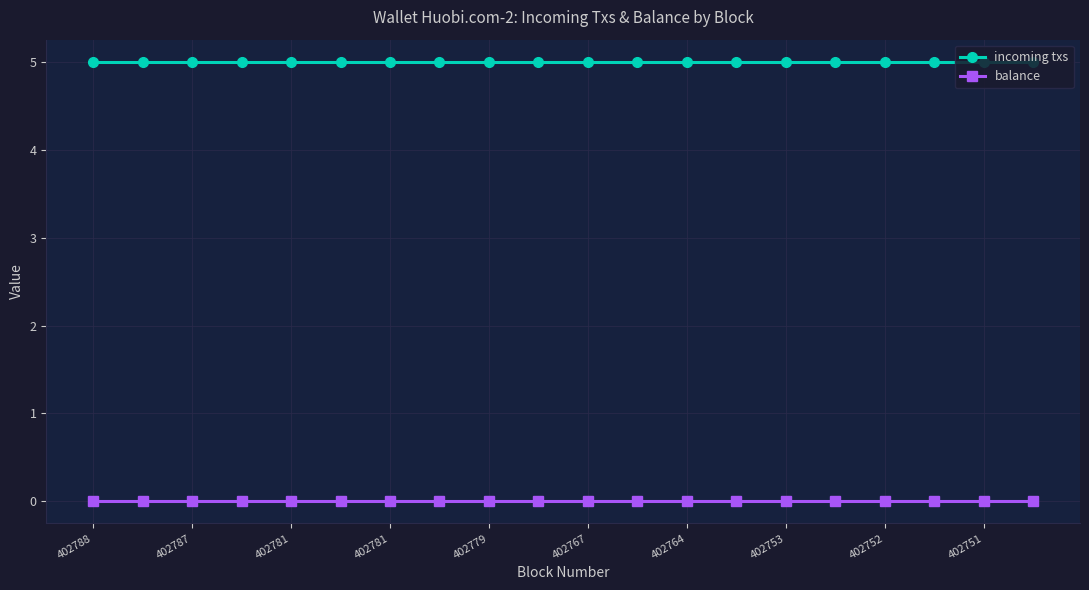

True or false: incoming txs and balance cross at least once.

False